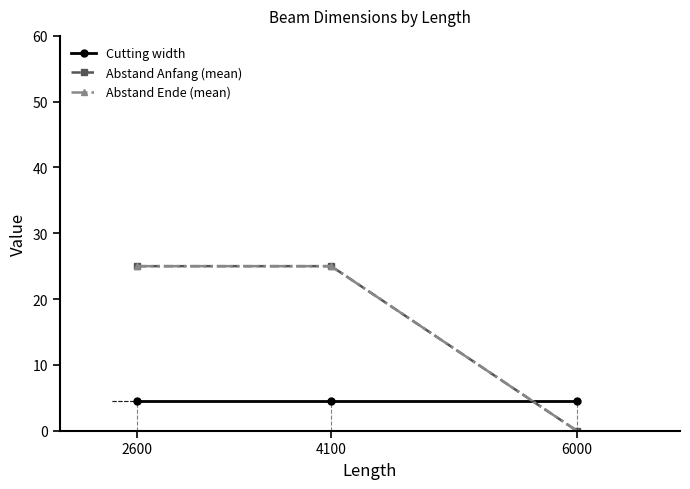

Is this an area chart (filled region under the line)?

No